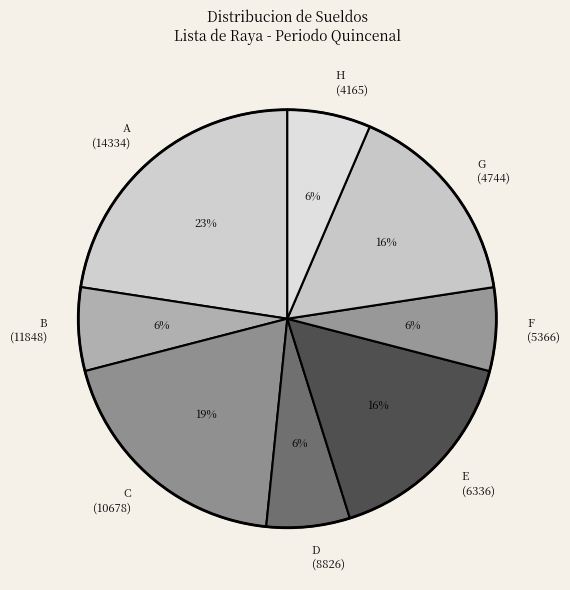

Is there a majority slice in this chart?

No